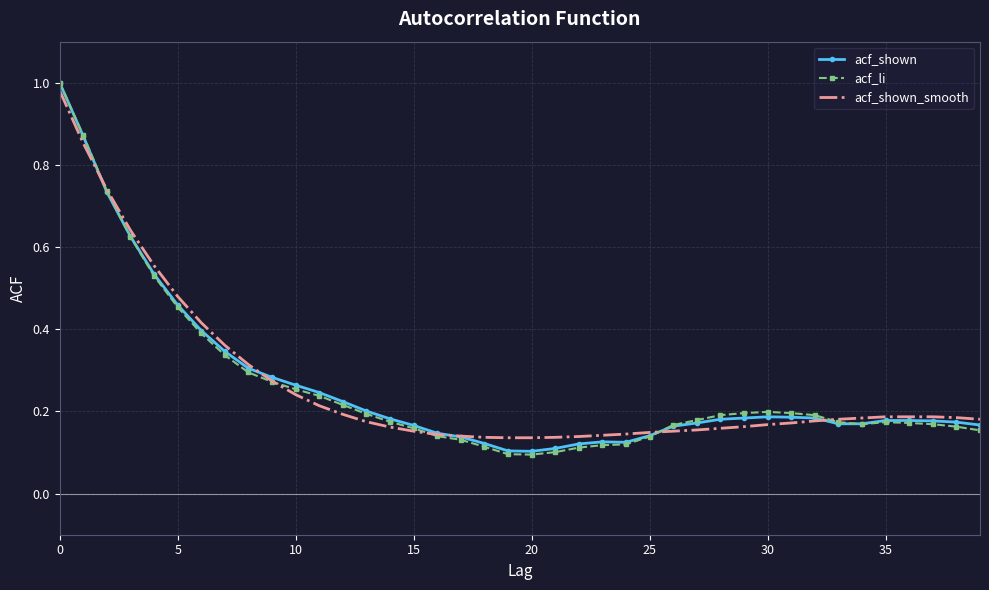

Which series has the largest range (max minus min)?

acf_li